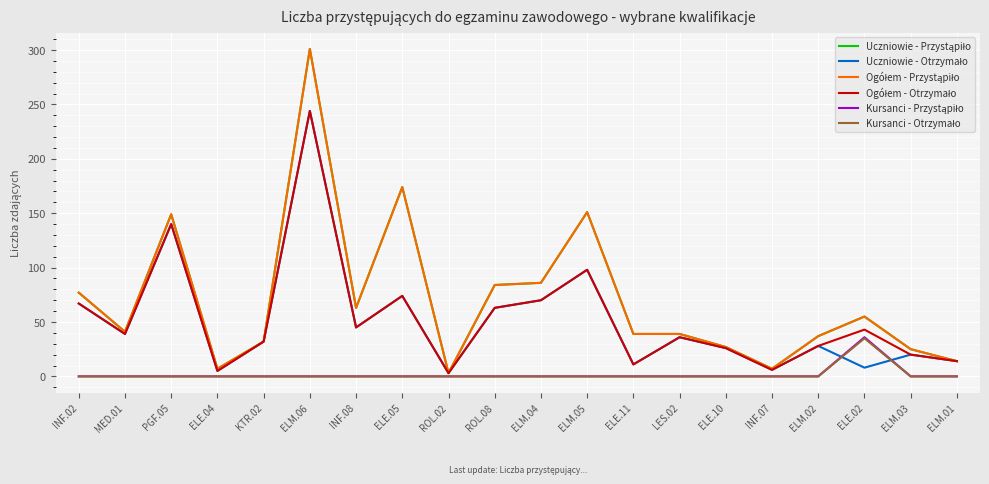

Rank the series by their maximum value, from lowest to highest.

Kursanci - Otrzymało, Kursanci - Przystąpiło, Uczniowie - Otrzymało, Ogółem - Otrzymało, Uczniowie - Przystąpiło, Ogółem - Przystąpiło